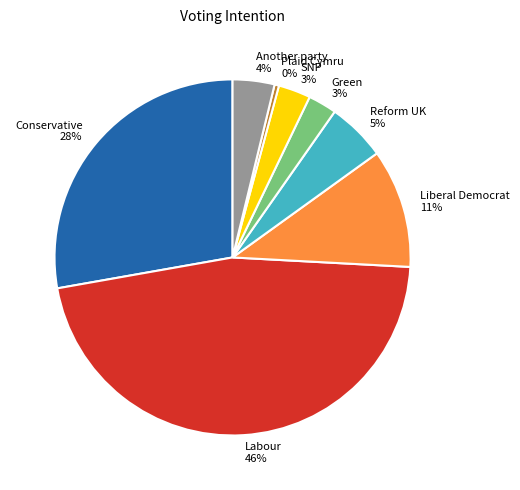

True or false: SNP accounts for 10% of the total.

False